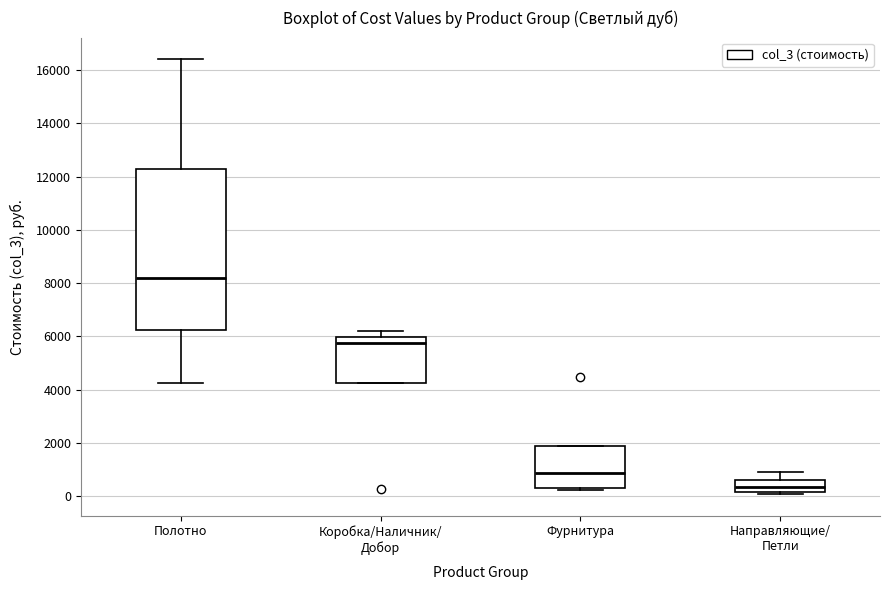

Which box is the tallest, from its lower edge to its upper edge?

Полотно